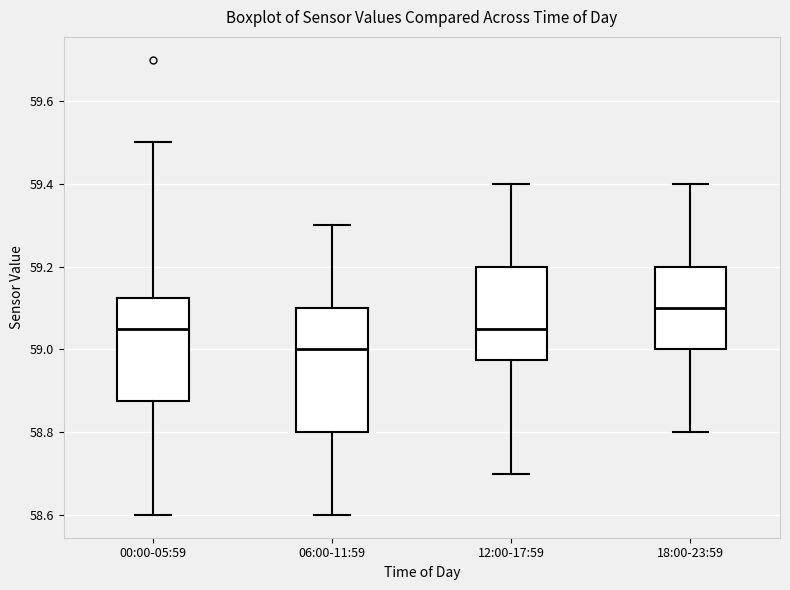

Where is the lower edge of the box for 18:00-23:59 on the y-axis? The values are not printed on the chart, so give them approximately, as read against the axis.

59.00